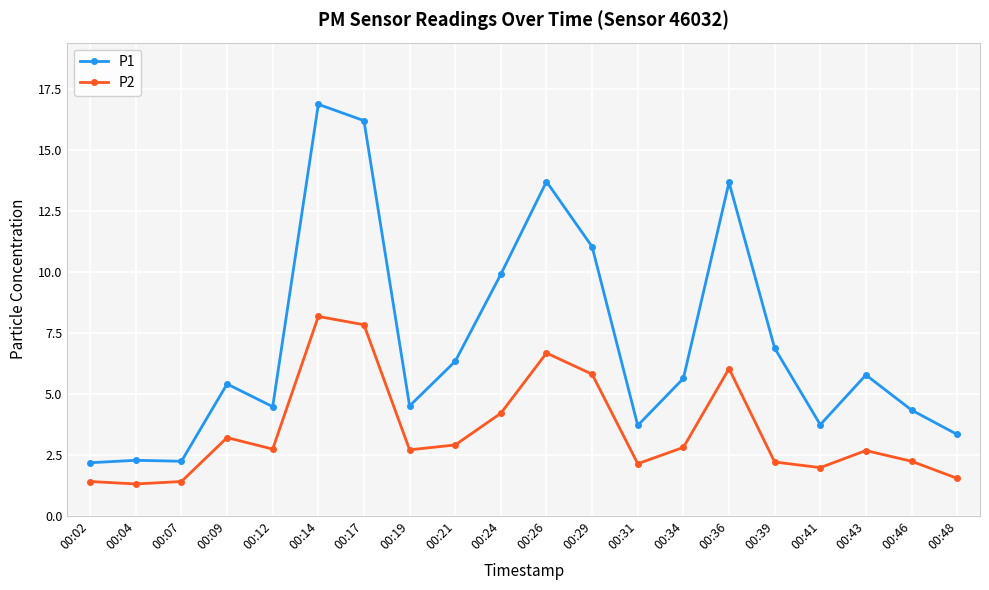

Rank the series at 00:43 from lowest to highest value.

P2, P1